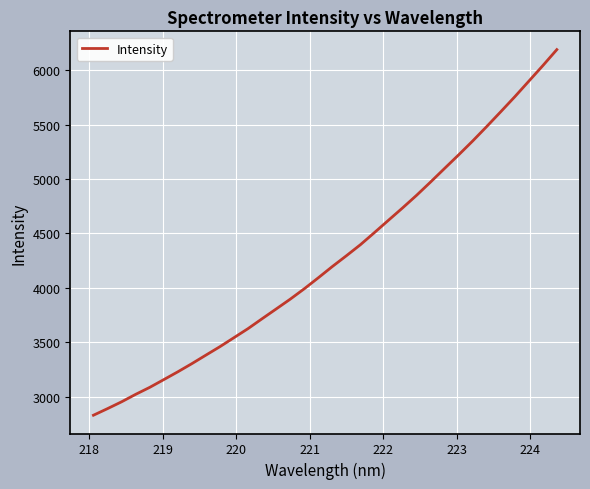

What is the greatest value displayed?

6189.0